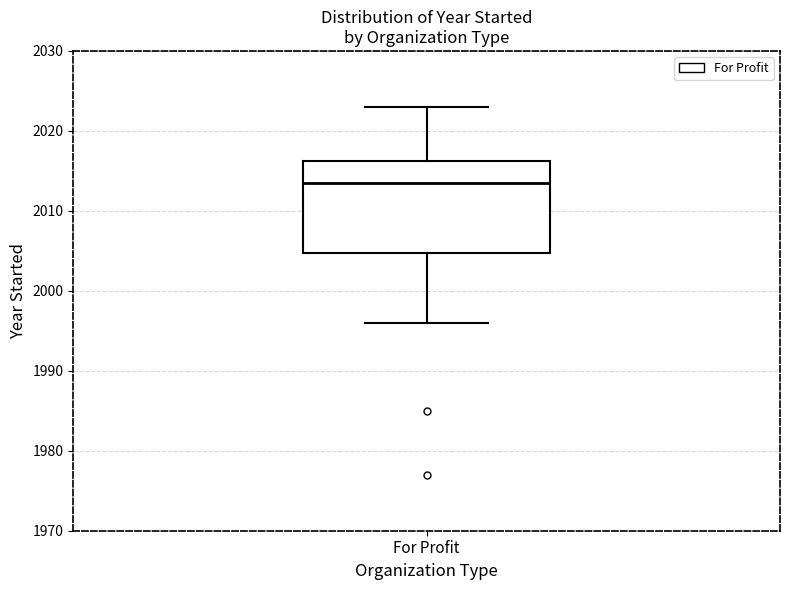

Where is the upper edge of the box for For Profit on the y-axis? The values are not printed on the chart, so give them approximately, as read against the axis.

2016